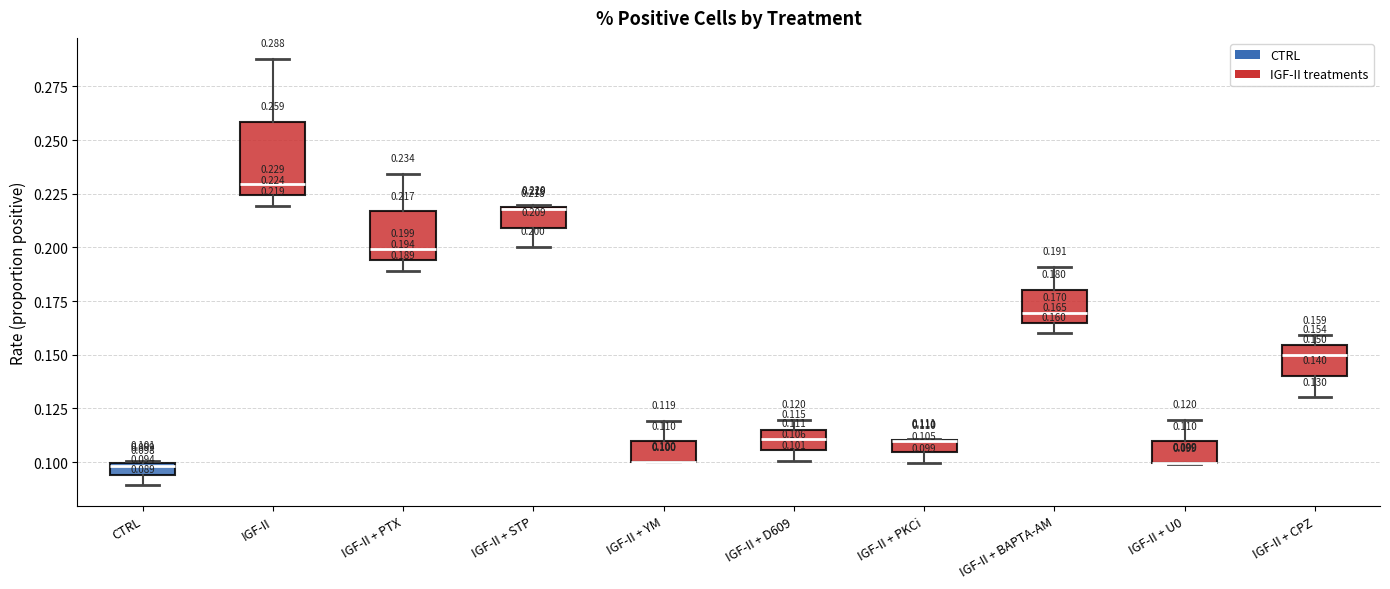

Comparing the boxes themselves (not the whiskers), which one is the tallest?

IGF-II